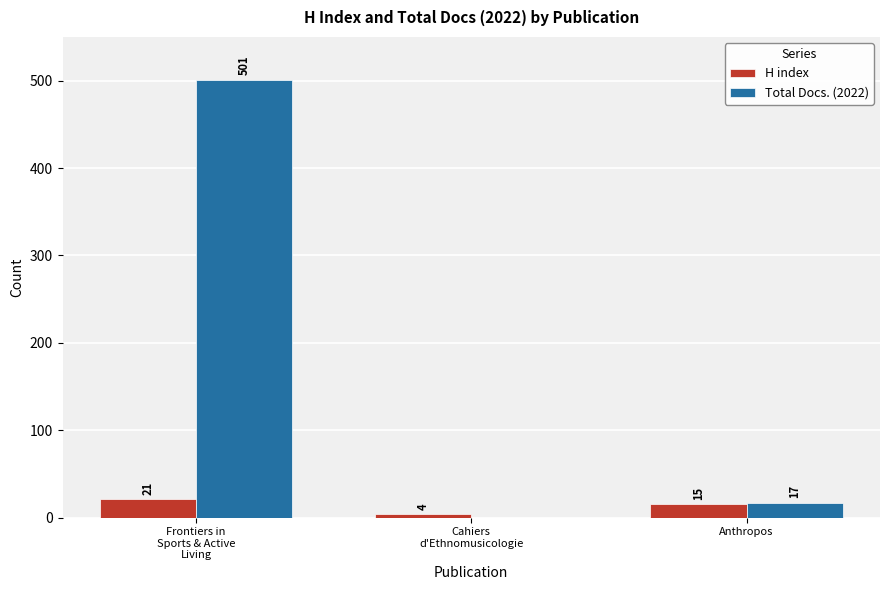

What is the total value across all series at Anthropos?

32